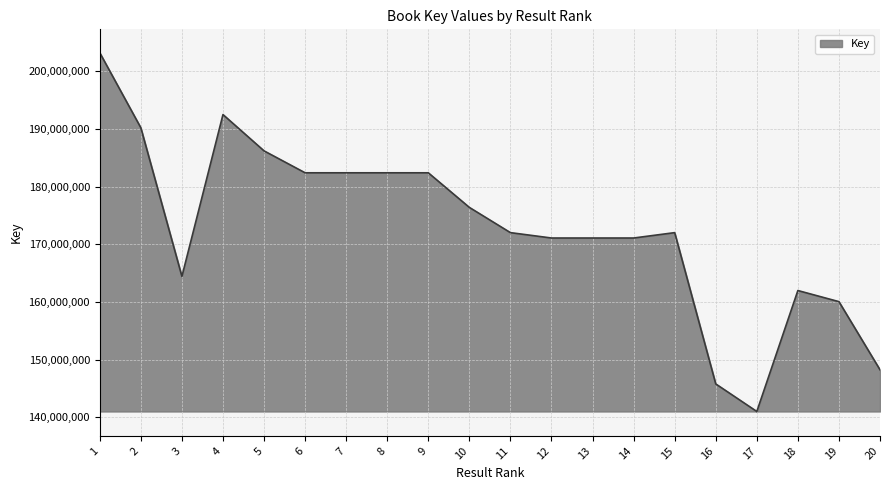

What is the smallest value displayed?

141015200